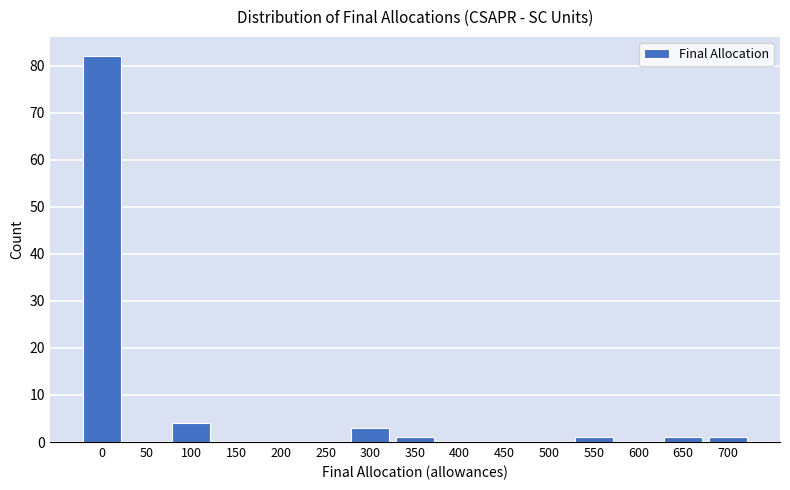

Reading left to right, transcribe all the data shown in this chart.

0=82	50=0	100=4	150=0	200=0	250=0	300=3	350=1	400=0	450=0	500=0	550=1	600=0	650=1	700=1